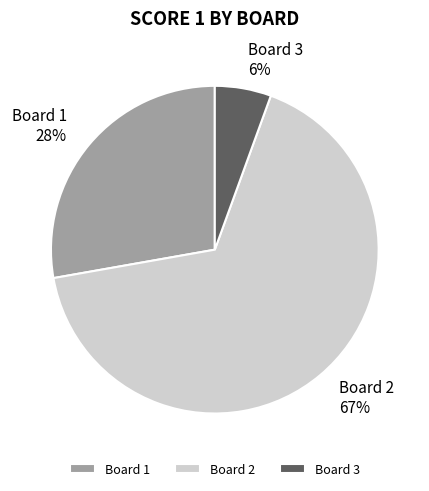

To the nearest percent, what percentage of the pie is Board 1?

28%